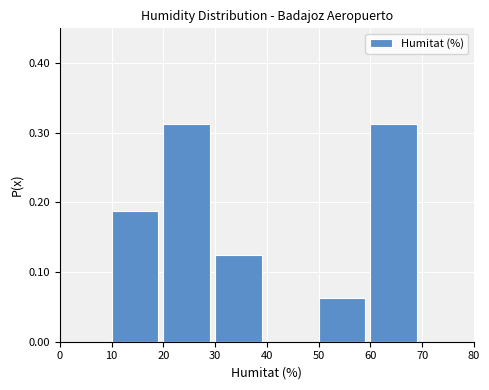

How tall is the bar that spans 50 to 60 on the x-axis? The values are not printed on the chart, so give them approximately, as read against the axis.

0.06